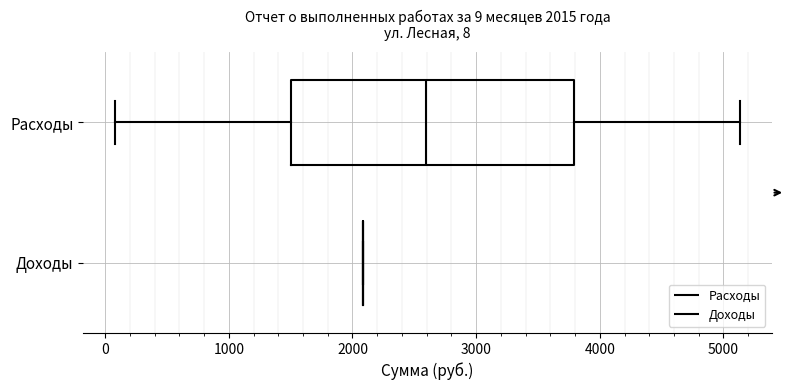

Which box is the widest, from its left edge to its right edge?

Расходы